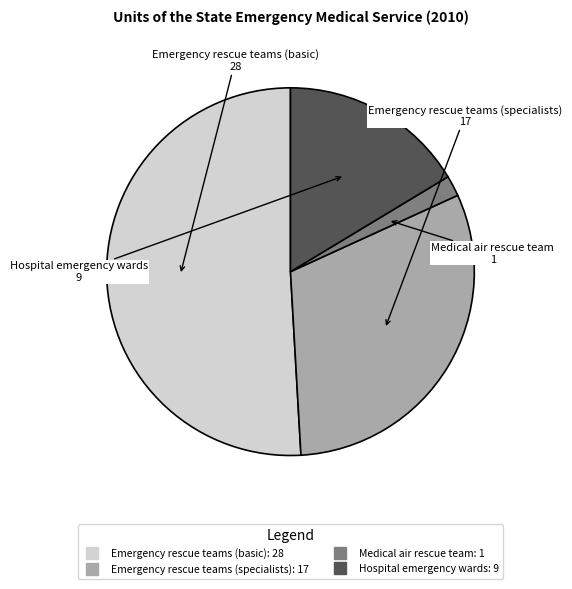

Rank the categories by value from lowest to highest.

Medical air rescue team, Hospital emergency wards, Emergency rescue teams (specialists), Emergency rescue teams (basic)